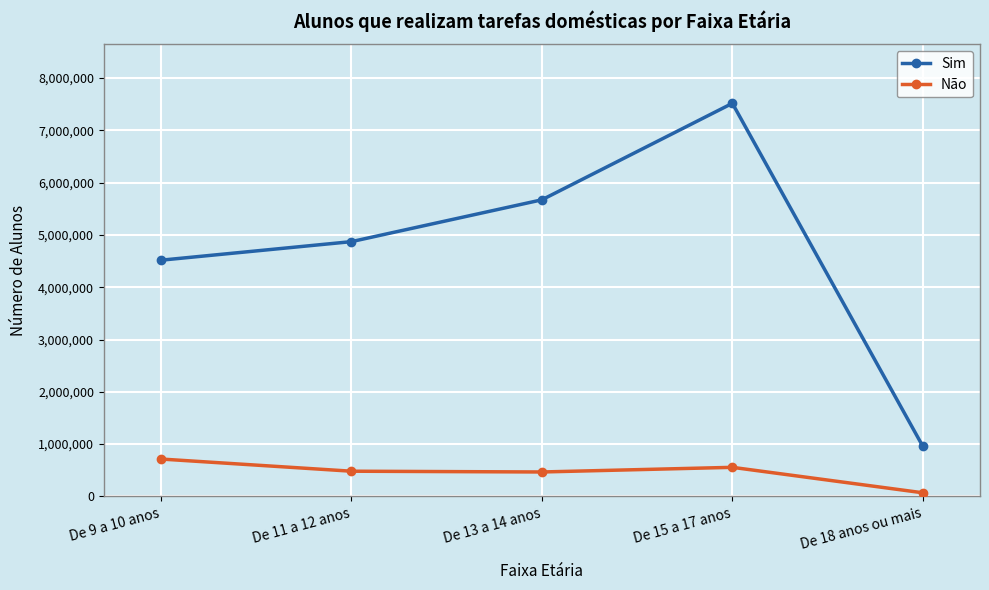

What is the difference between the highest and lowest values at De 15 a 17 anos?

6960862